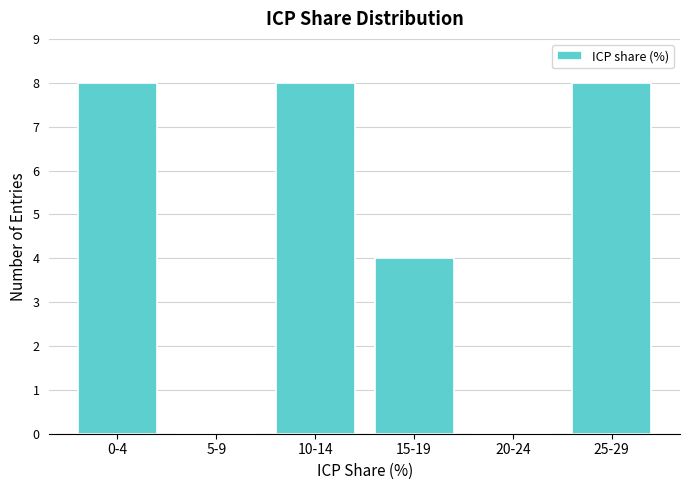

Reading left to right, transcribe all the data shown in this chart.

0-4=8	5-9=0	10-14=8	15-19=4	20-24=0	25-29=8